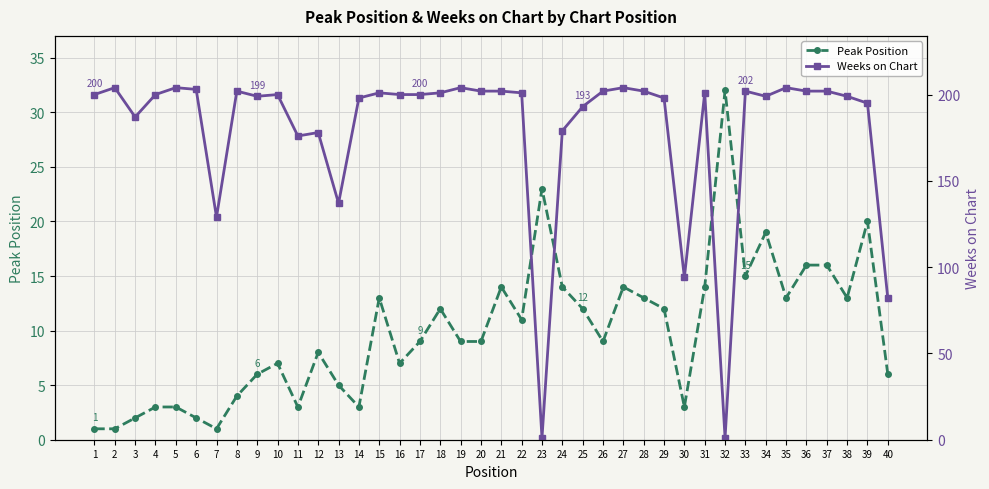

What is the difference between the maximum and minimum values in the Weeks on Chart series?

203